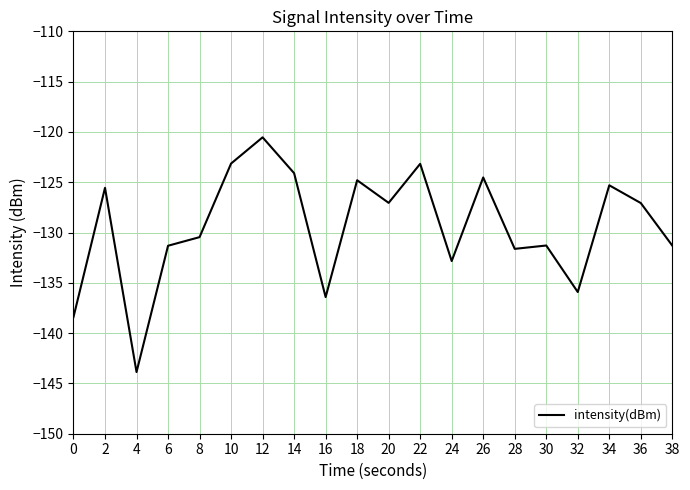

What is the change in value from 4 to 38?

+12.6